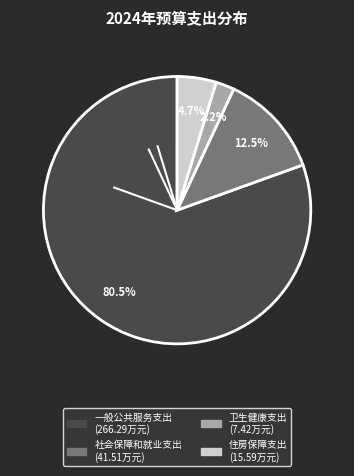

Combined, do 卫生健康支出 and 住房保障支出 account for over 50%?

No